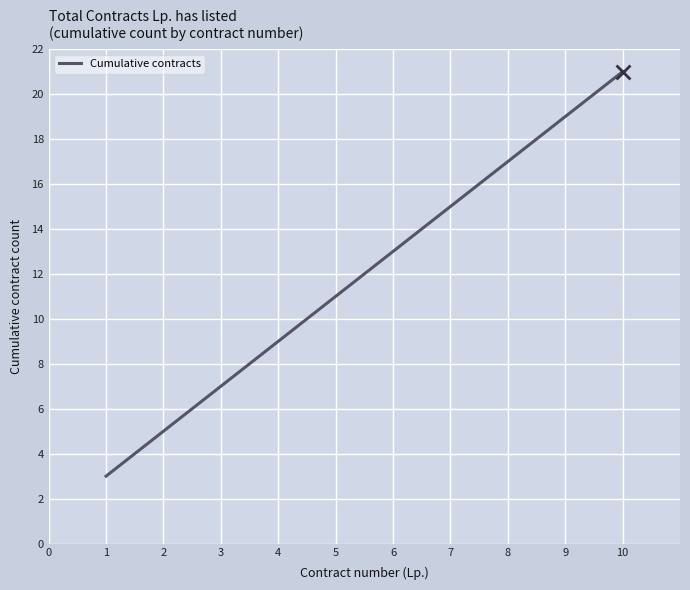

Reading left to right, transcribe all the data shown in this chart.

1=3	2=5	3=7	4=9	5=11	6=13	7=15	8=17	9=19	10=21